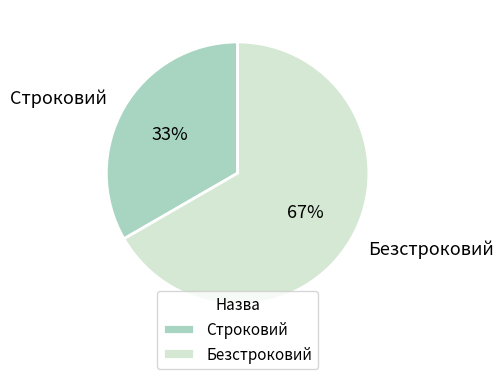

To the nearest percent, what is the combined percentage of Строковий and Безстроковий?

100%